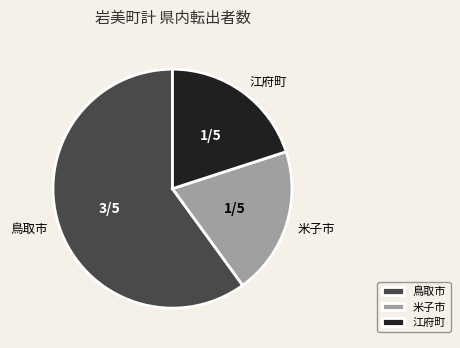

True or false: 江府町 accounts for 20% of the total.

True